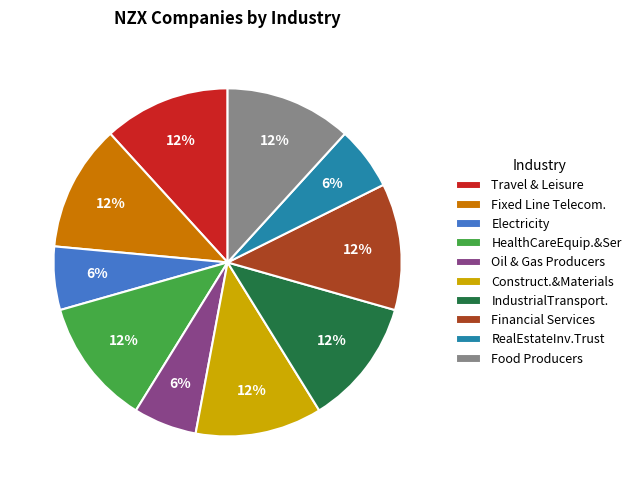

Do Fixed Line Telecom. and Financial Services together represent more than half of the pie?

No